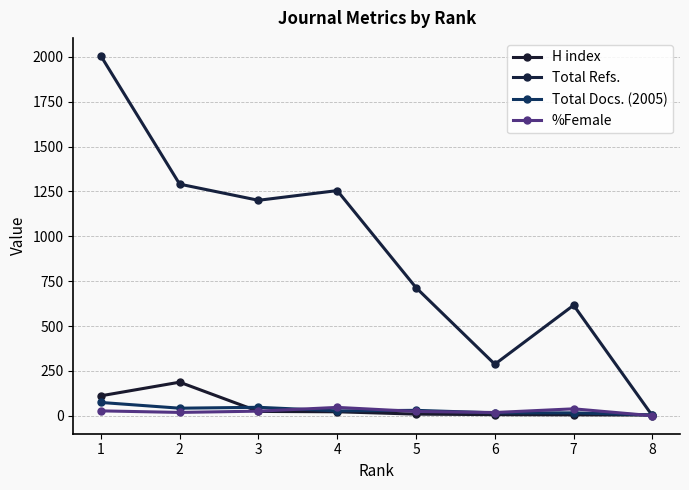

Reading right to left, what are all the values shown in this chart?

H index: 8=4.0	7=5.0	6=6.0	5=9.0	4=22.0	3=24.0	2=187.0	1=111.0
Total Refs.: 8=0.0	7=616.0	6=287.0	5=714.0	4=1255.0	3=1201.0	2=1291.0	1=2006.0
Total Docs. (2005): 8=4.0	7=16.0	6=16.0	5=30.0	4=27.0	3=47.0	2=42.0	1=74.0
%Female: 8=0.0	7=38.5	6=17.9	5=23.8	4=46.5	3=25.6	2=18.4	1=27.1